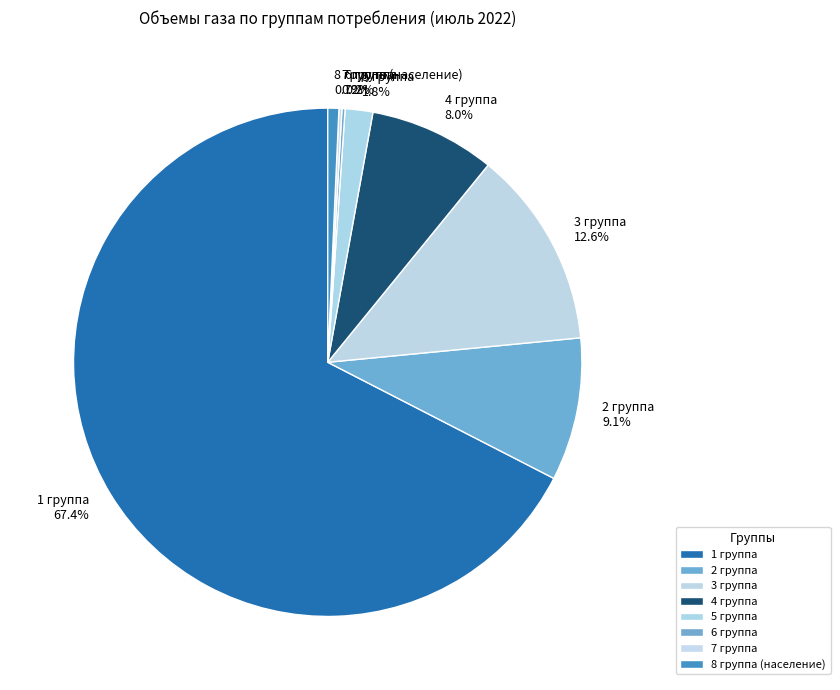

What percentage is the 5 группа slice, to the nearest percent?

2%